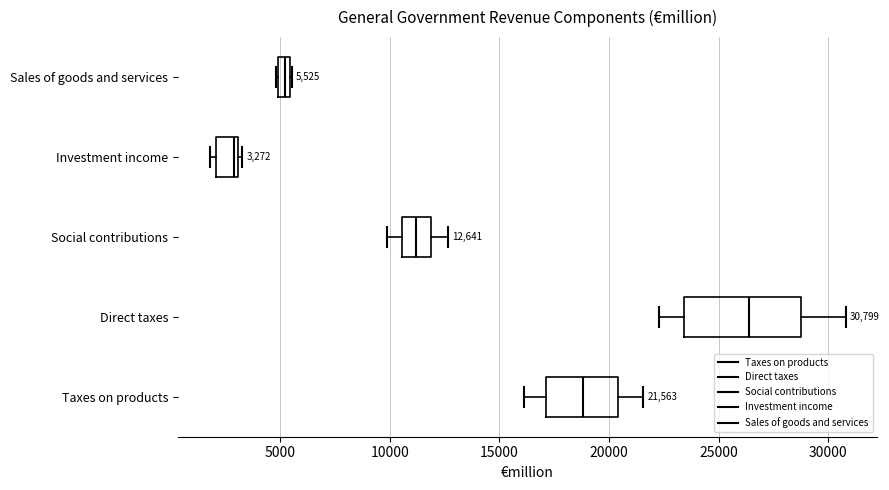

Comparing the boxes themselves (not the whiskers), which one is the widest?

Direct taxes